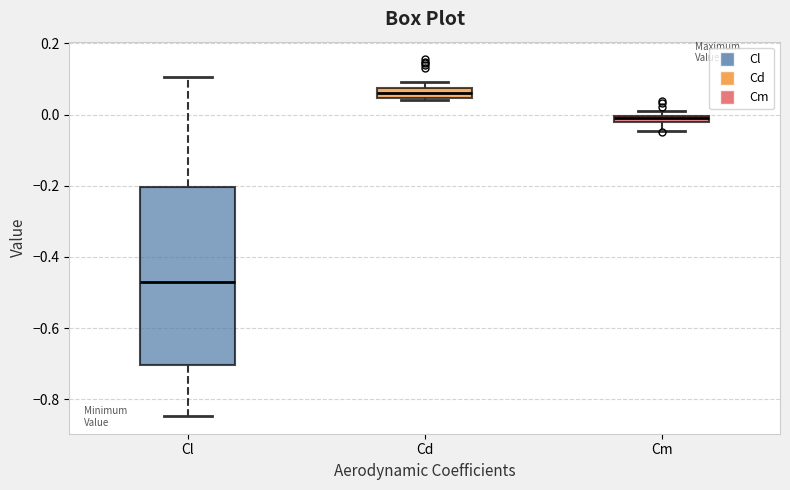

Where is the upper edge of the box for Cm on the y-axis? The values are not printed on the chart, so give them approximately, as read against the axis.

0.00